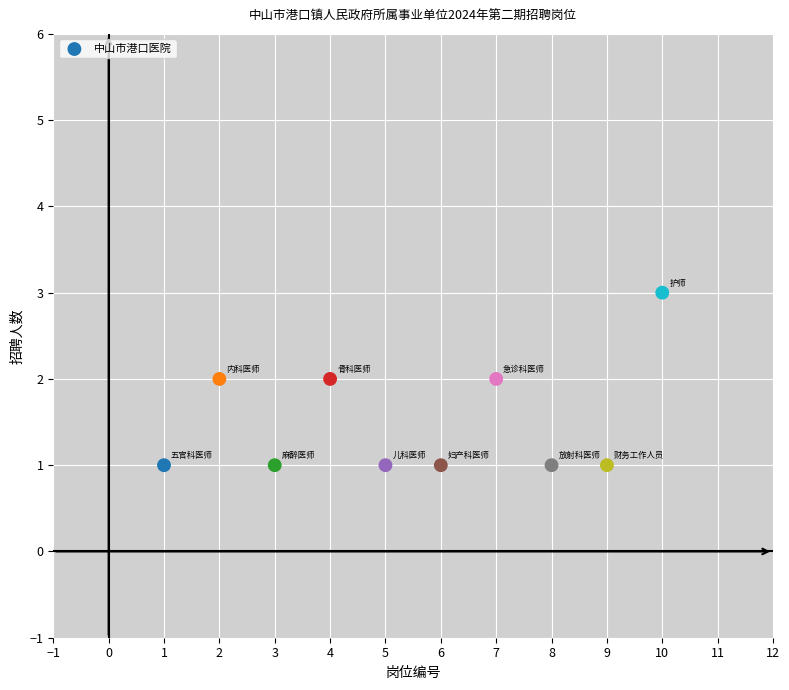

How many points are shown in the scatter plot?

10